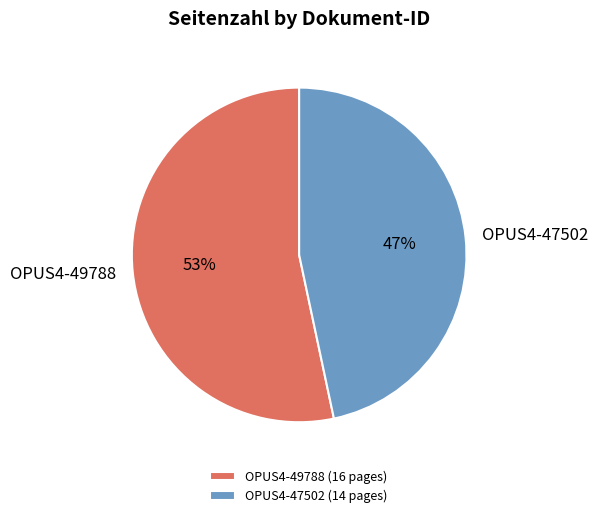

To the nearest percent, what percentage of the pie is OPUS4-49788?

53%